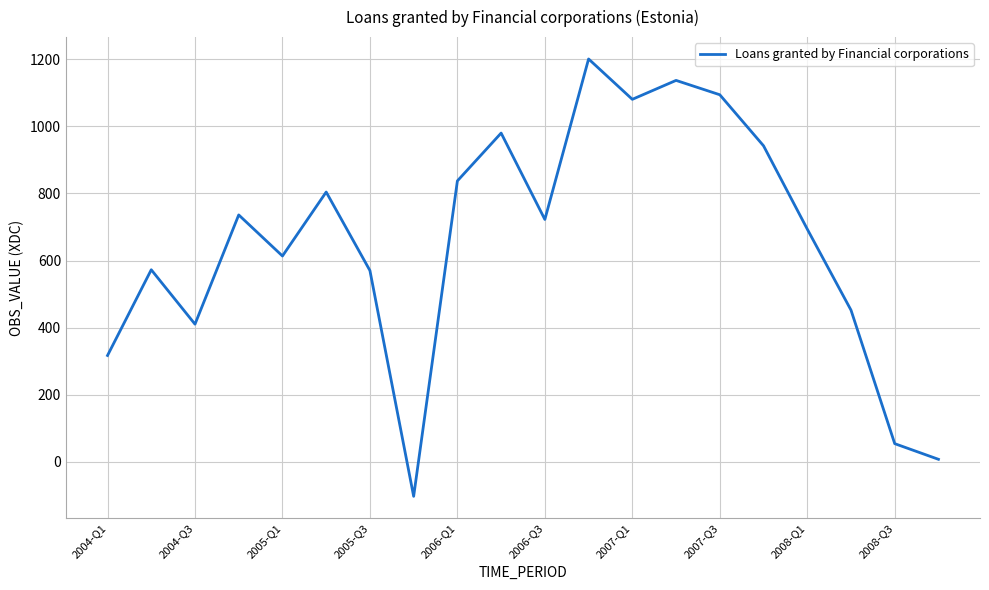

What is the smallest value displayed?

-103.2